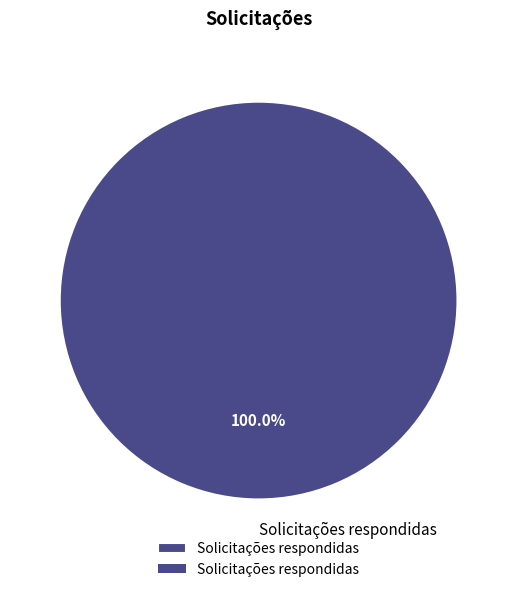

Is there a majority slice in this chart?

Yes